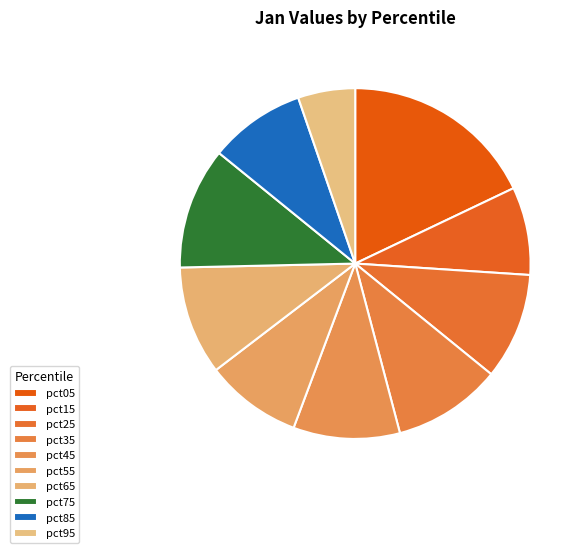

True or false: pct65 accounts for 10% of the total.

True